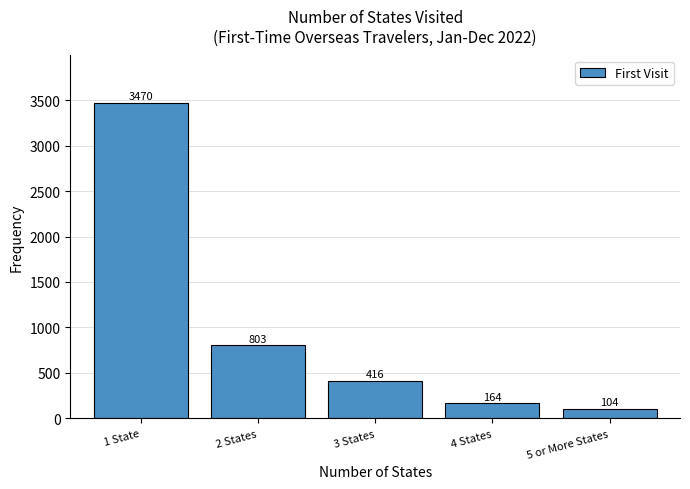

Reading left to right, list all the values displayed in this chart.

1 State=3470	2 States=803	3 States=416	4 States=164	5 or More States=104